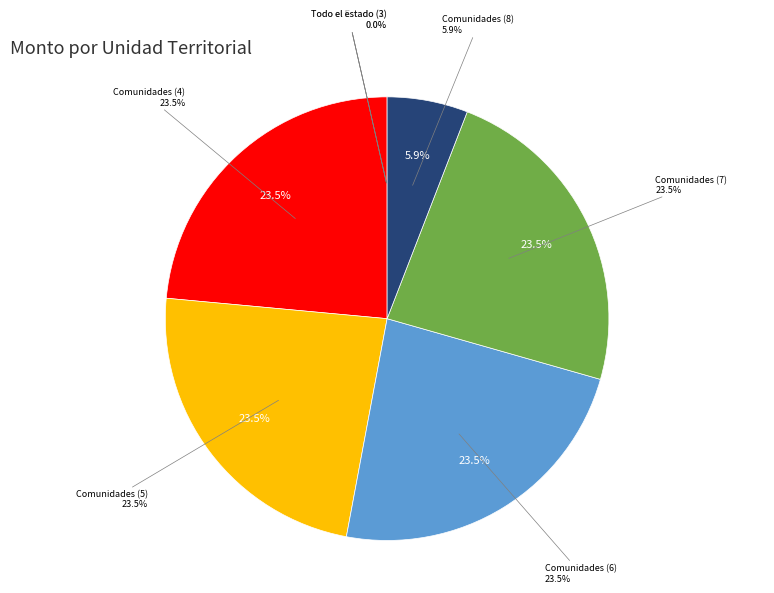

How much of the chart is everything except Comunidades (7)?

76.5%